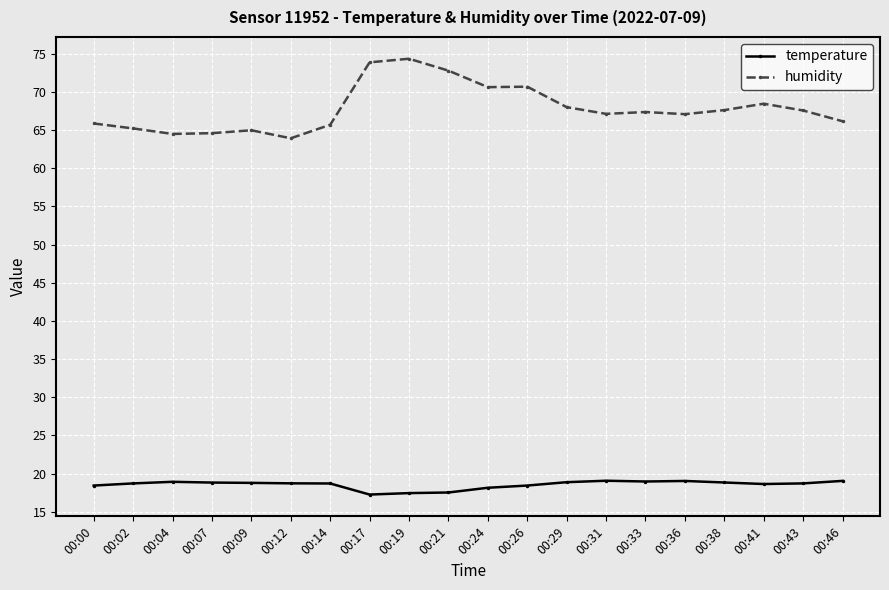

Which series changed the most between 00:02 and 00:19?

humidity